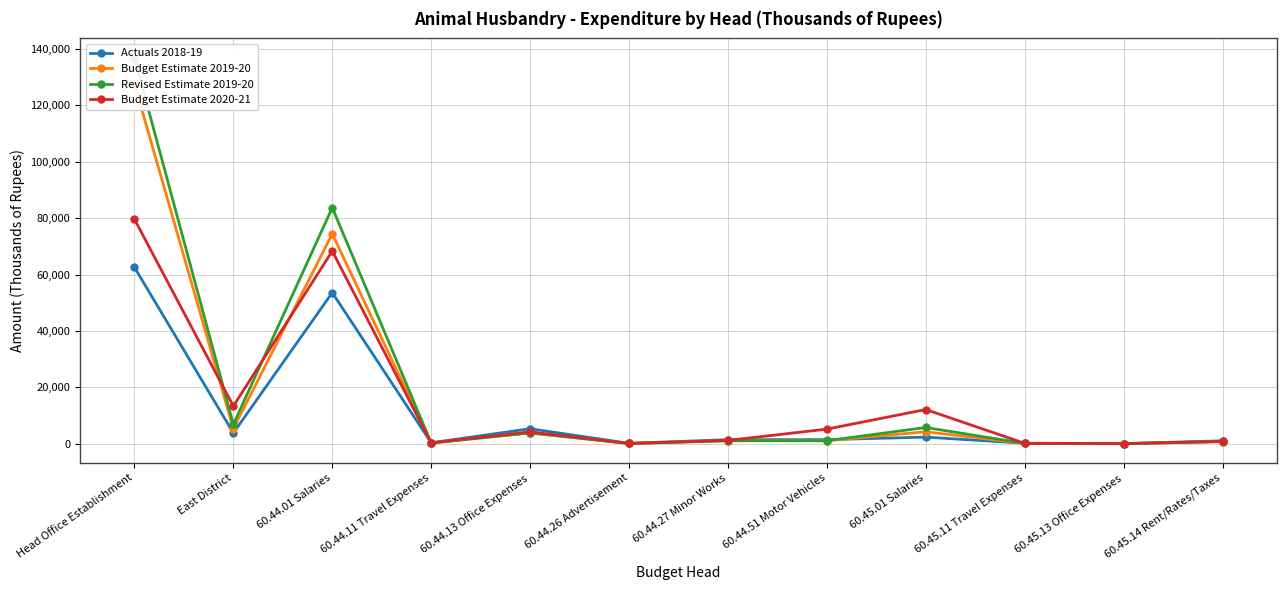

The Budget Estimate 2019-20 series shows 1125 at 60.44.27 Minor Works. True or false?

True